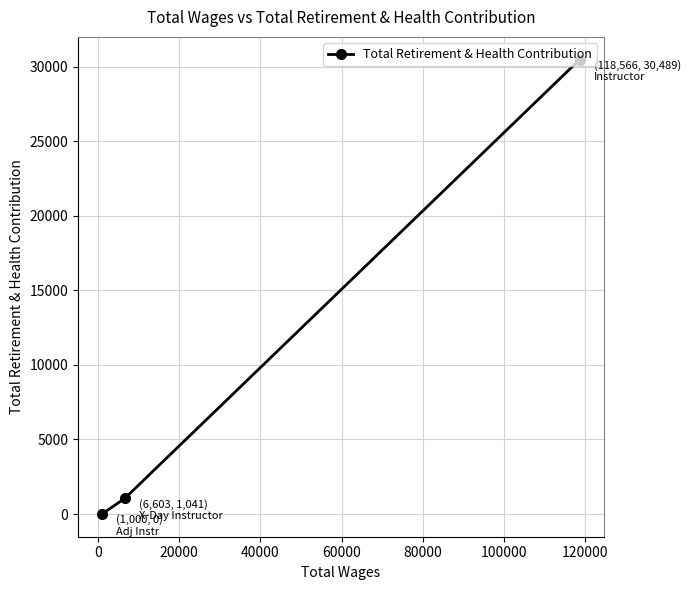

Reading right to left, list all the values displayed in this chart.

30489	1041	0